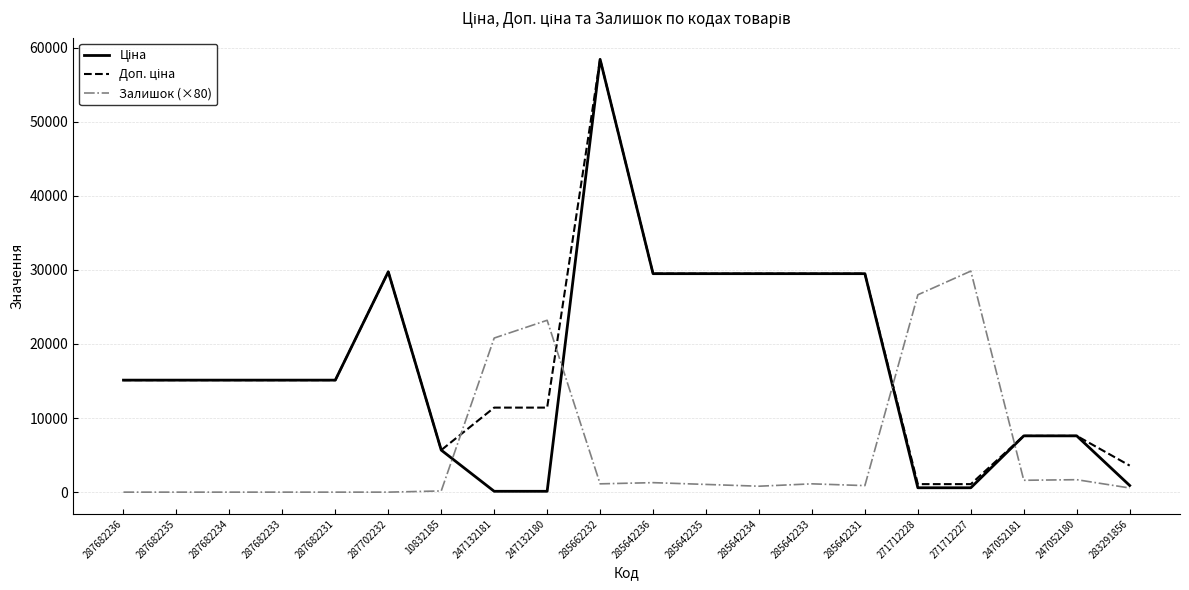

True or false: Залишок (×80) has more than 0 points higher than both neighbors.

True